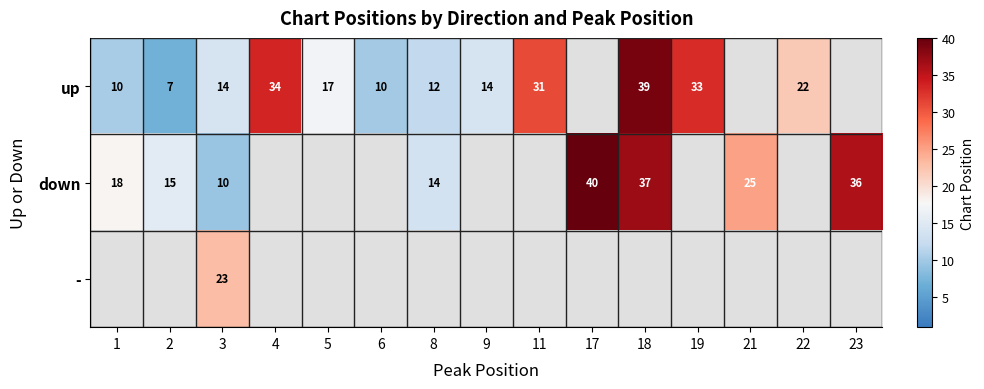

How many series are shown in this chart?

3